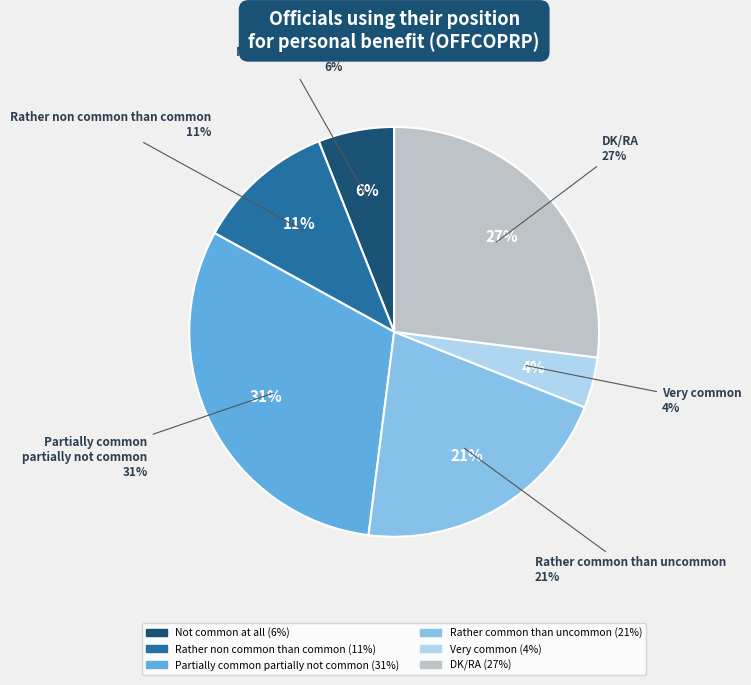

Does any single category account for the majority?

No